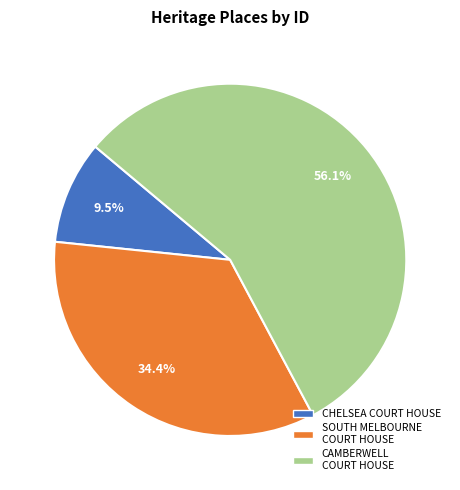

Is there a majority slice in this chart?

Yes